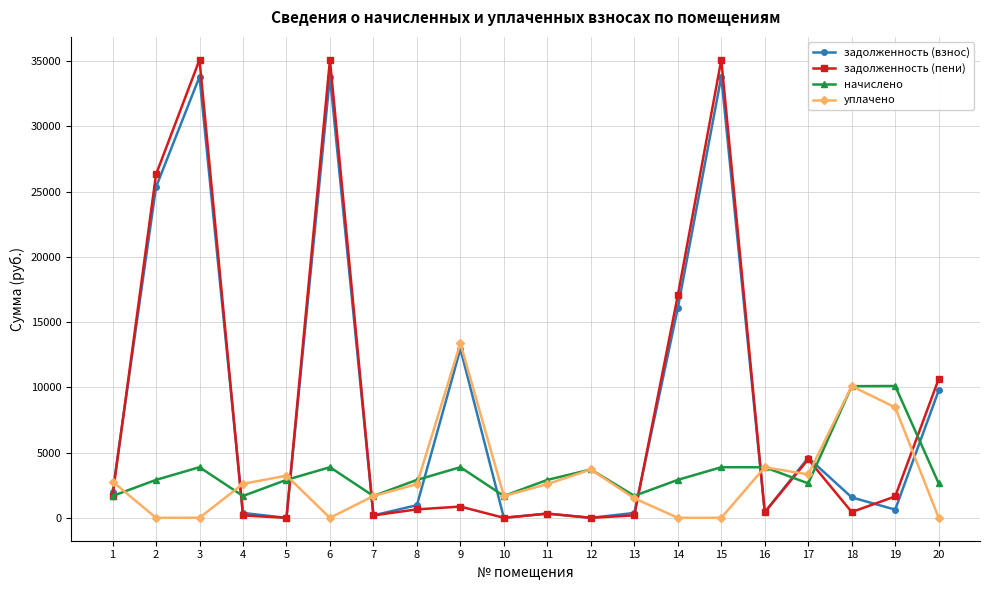

What is the sum of all задолженность (пени) values?

170341.5